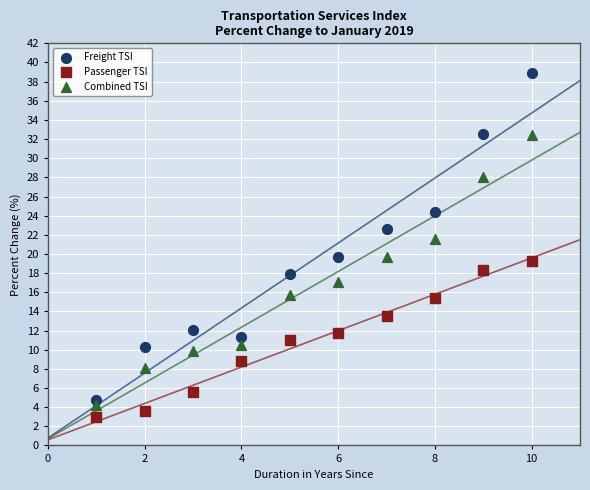

Which series reaches the minimum Y coordinate?

Passenger TSI